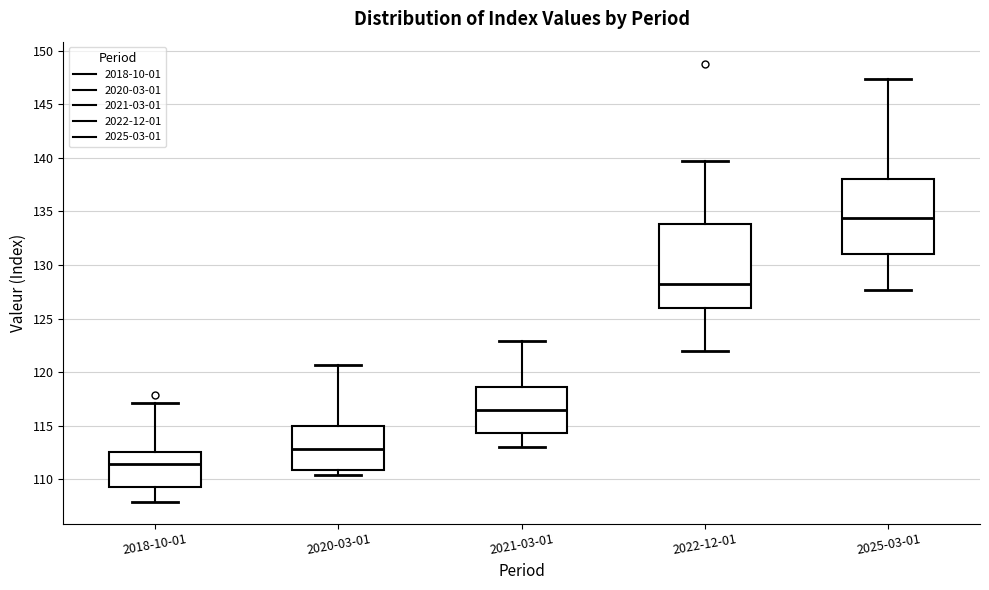

Which box's median line is the highest?

2025-03-01